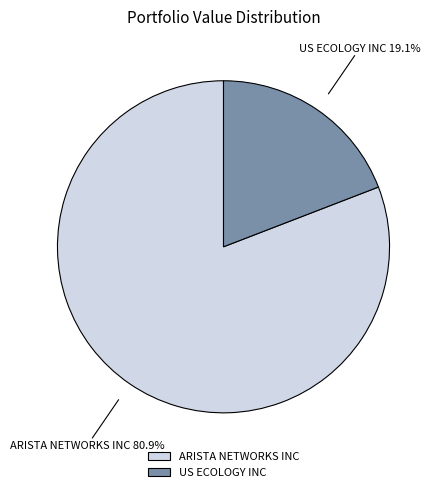

Combined, what portion of the pie is ARISTA NETWORKS INC and US ECOLOGY INC?

100.0%